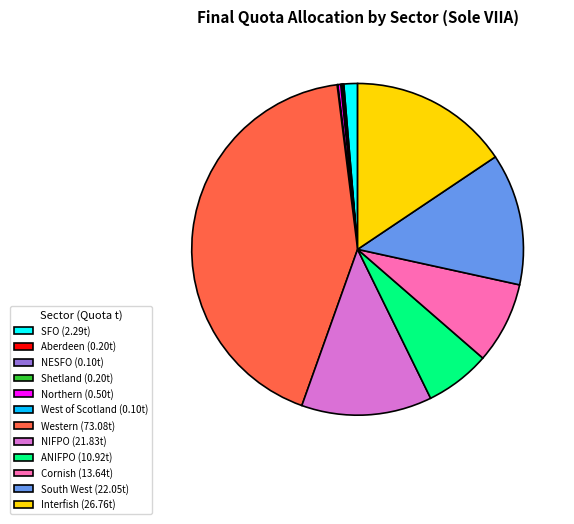

True or false: Interfish (26.76t) accounts for 6% of the total.

False